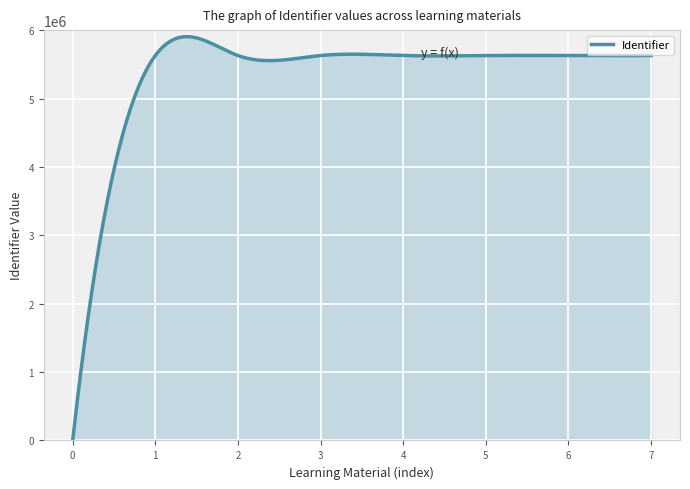

What is the maximum value shown in the chart?

5904291.9